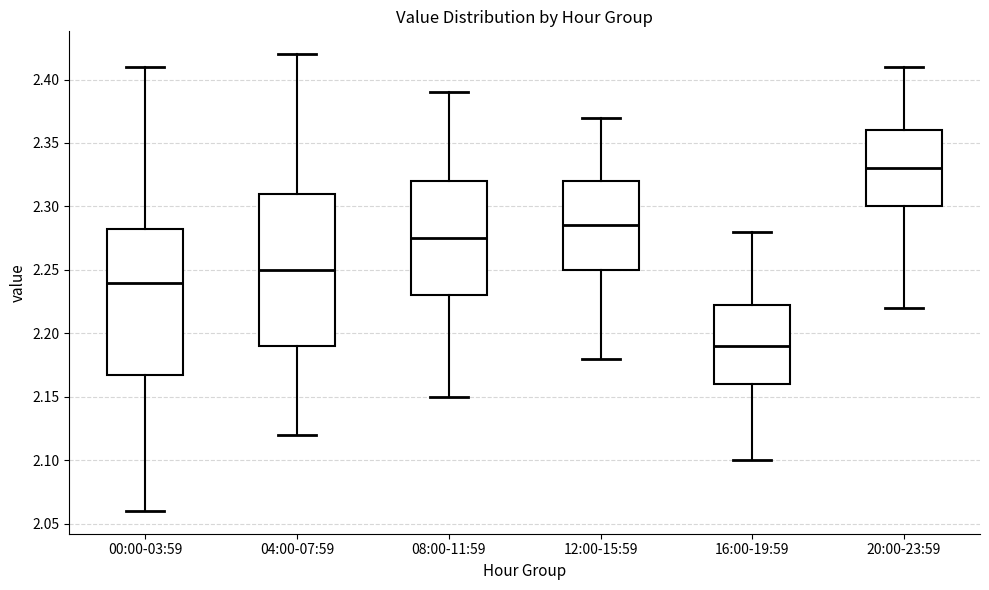

Which box has the highest median line?

20:00-23:59